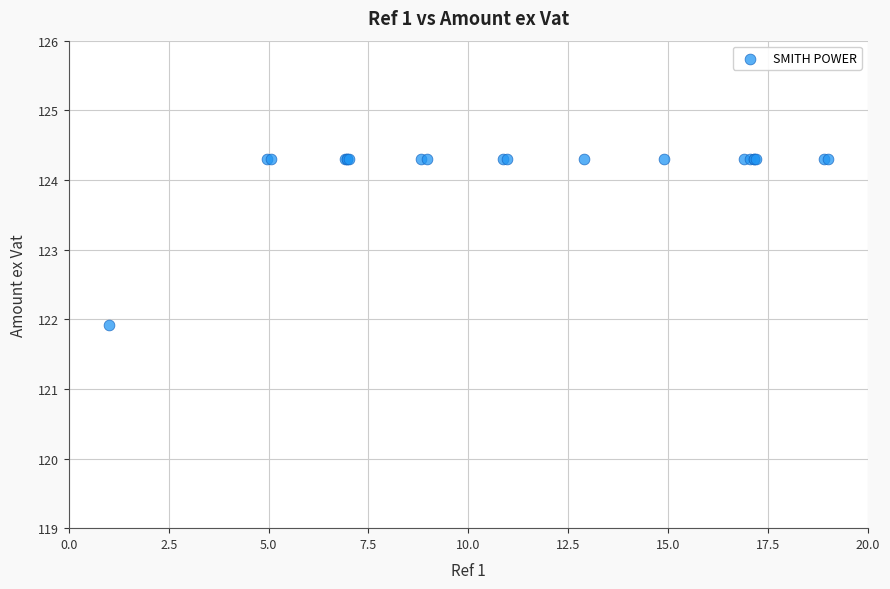

What Y value in the scatter plot is closest to 123?

121.9